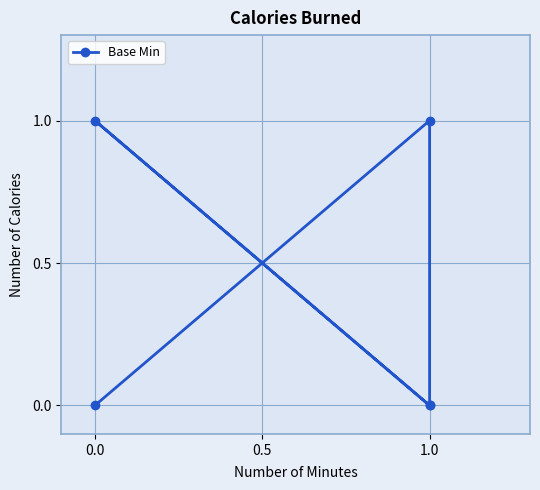

What is the difference between the second highest and second lowest values?

1